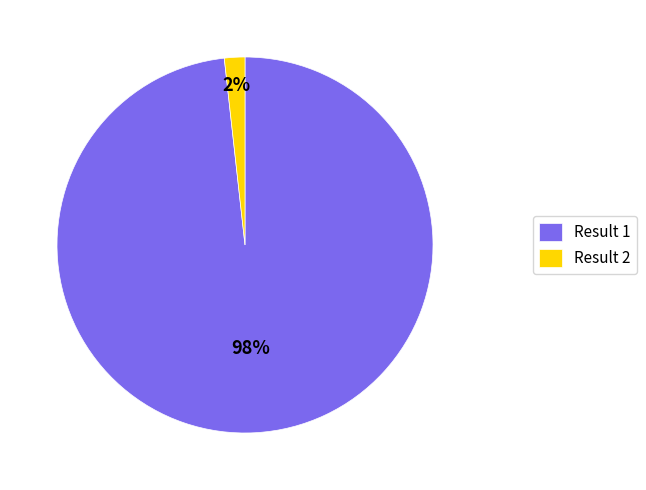

Is the sum of Result 2 and Result 1 greater than half?

Yes